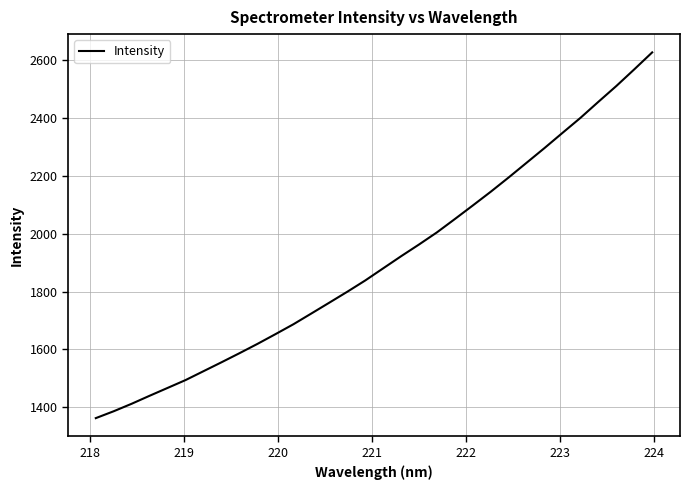

What is the difference between the maximum and minimum values?

1264.0